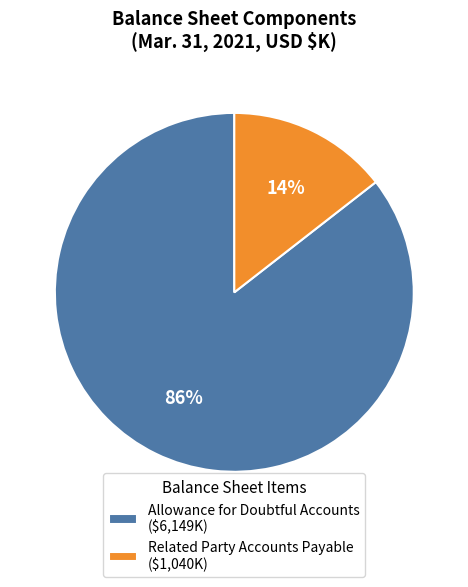

What is the majority slice?

Allowance for Doubtful Accounts ($6,149K)